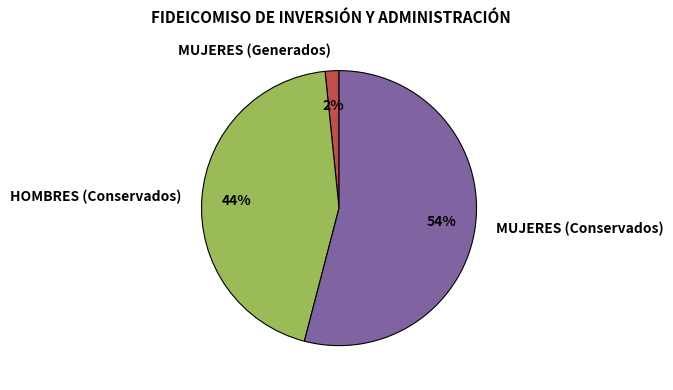

Which slice is the smallest?

MUJERES (Generados)